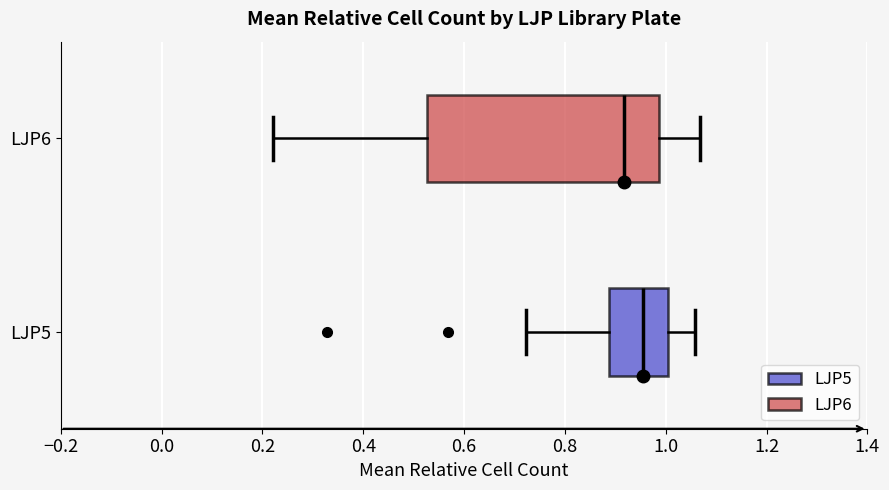

Which box has the furthest to the left median line?

LJP6